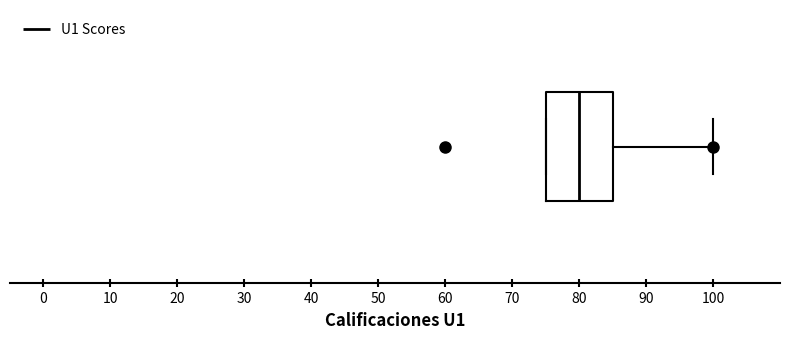

Read this box plot against the x-axis: the position of the median line, the range covered by the box, and the ends of both whiskers. The values are not printed on the chart, so give them approximately, as read against the axis.

median 80, box 75 to 85, whiskers 75 to 100